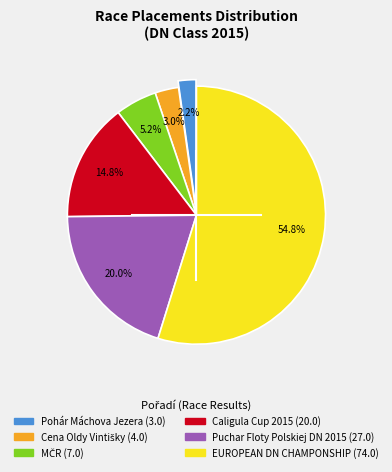

True or false: Puchar Floty Polskiej DN 2015 accounts for 12% of the total.

False